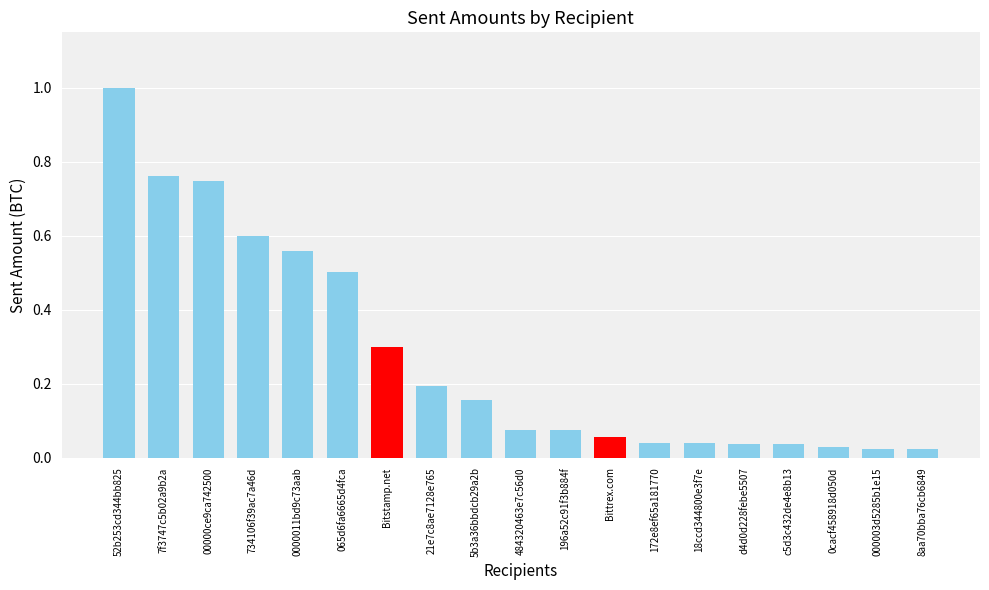

True or false: the data shows 0.2 at 5b3a36bbdcb29a2b.

True